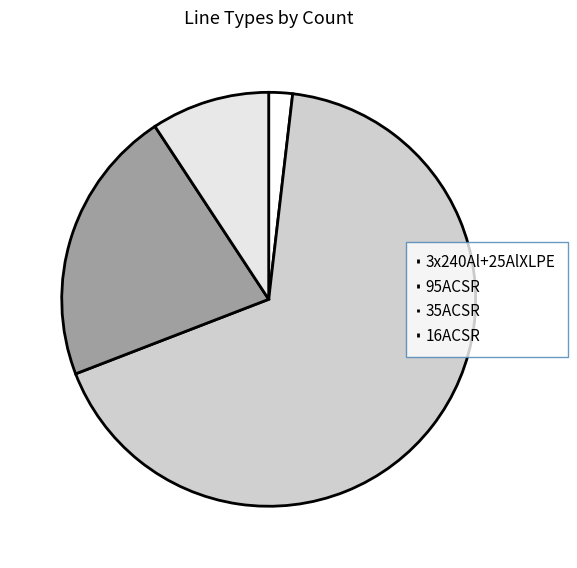

Is it true that 3x240Al+25AlXLPE is 2% of the pie?

True